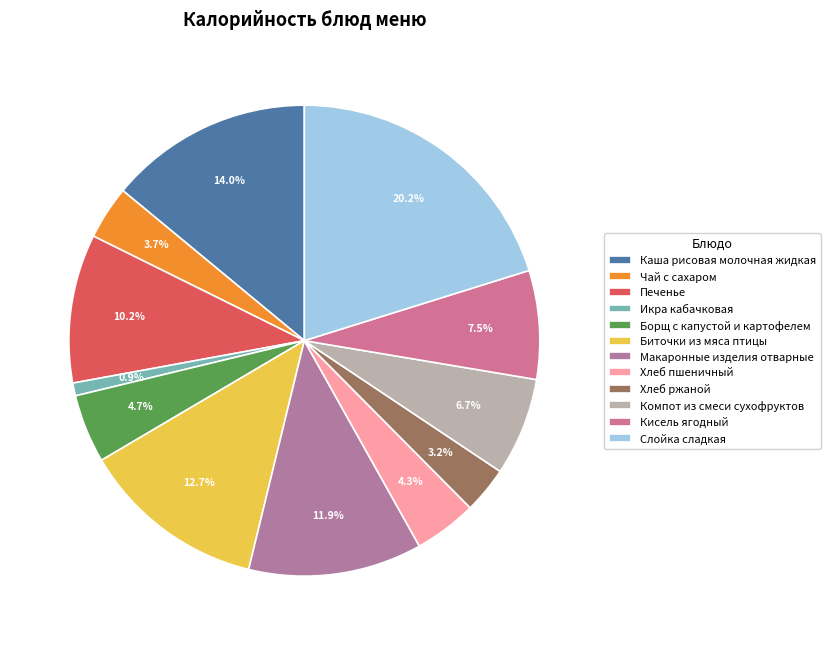

To the nearest percent, what is the average slice percentage?

8%